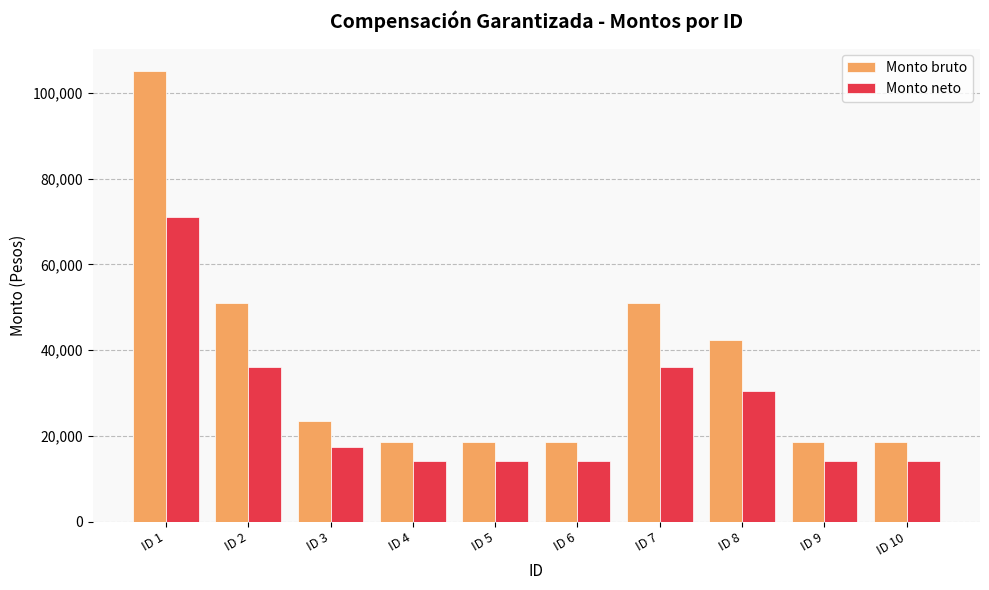

What is the greatest value displayed?

105042.1